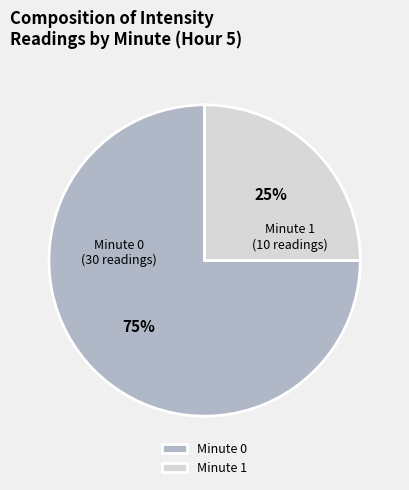

Which category has the smallest portion of the pie?

Minute 1